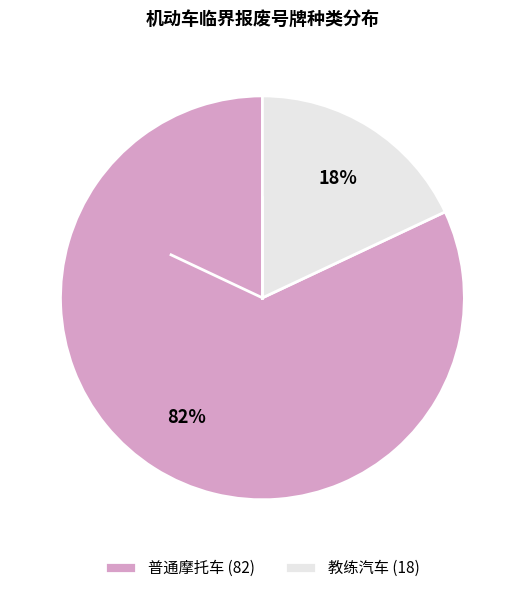

To the nearest percent, what is the average slice percentage?

50%